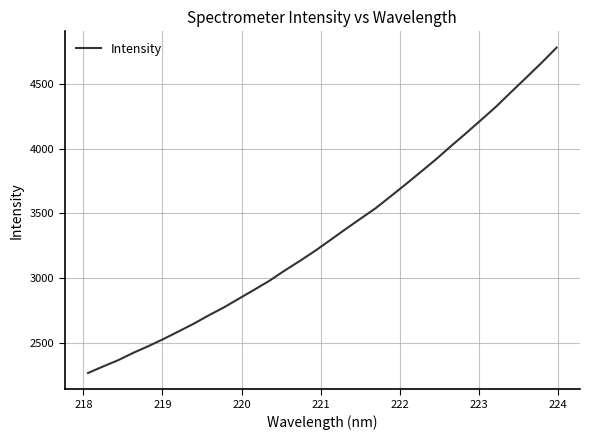

What is the minimum value shown in the chart?

2267.0